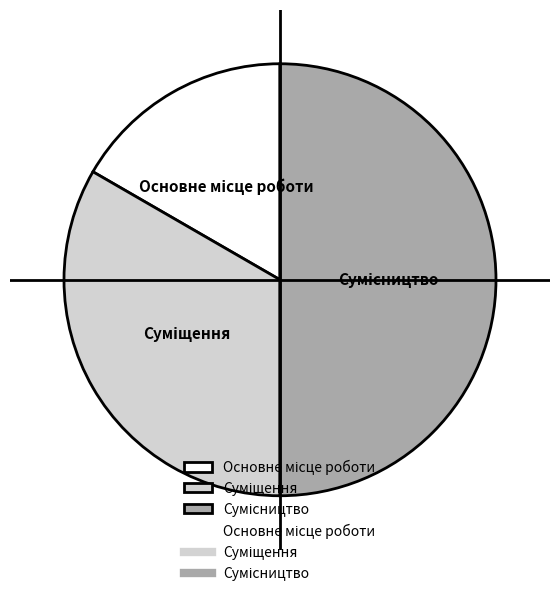

How many slices are in this pie chart?

3